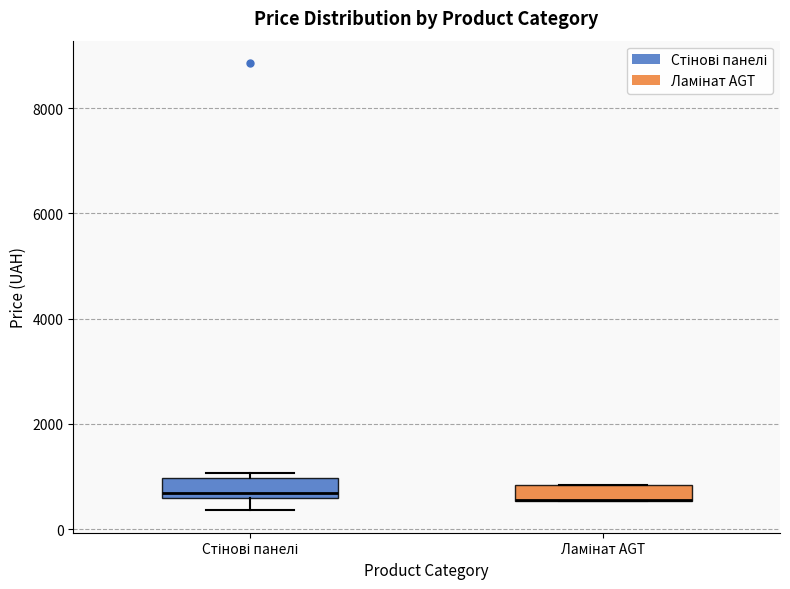

Reading left to right, read every box against the y-axis: the position of its median line, the range the box covers, and the ends of its whiskers. The values are not printed on the chart, so give them approximately, as read against the axis.

Стінові панелі: median 600 (just above the box's lower edge), box 600 to 1000, whiskers 400 to 1000 (just above the box's upper edge)
Ламінат AGT: median 600 (drawn on the box's lower edge), box 600 to 800, whiskers 600 to 800